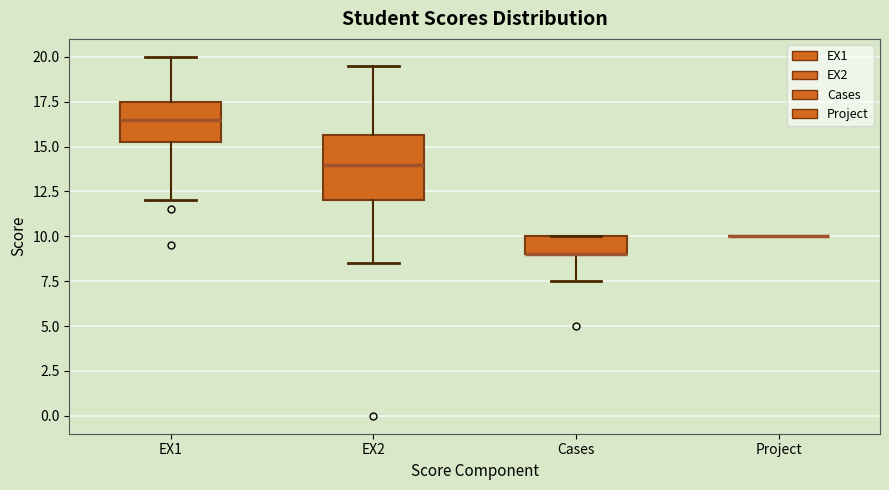

Reading left to right, read every box against the y-axis: the position of its median line, the range the box covers, and the ends of its whiskers. The values are not printed on the chart, so give them approximately, as read against the axis.

EX1: median 16.5, box 15.5 to 17.5, whiskers 12.0 to 20.0
EX2: median 14.0, box 12.0 to 15.5, whiskers 8.5 to 19.5
Cases: median 9.0 (drawn on the box's lower edge), box 9.0 to 10.0, whiskers 7.5 to 10.0
Project: box collapsed to a line at 10.0, whiskers 10.0 to 10.0